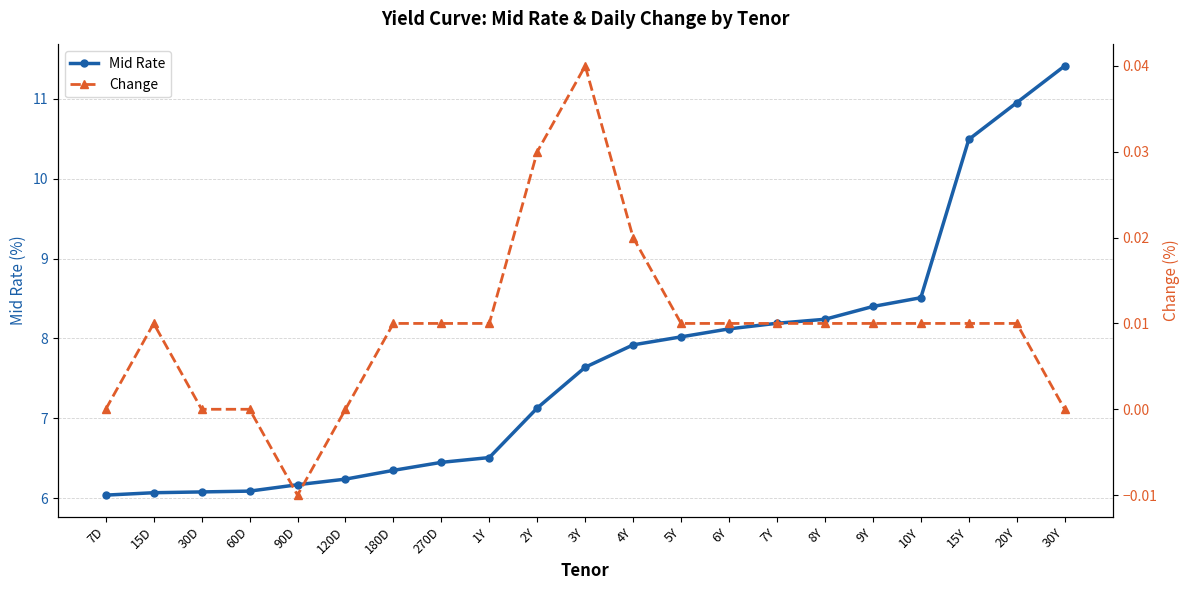

Does the chart have visible grid lines?

Yes